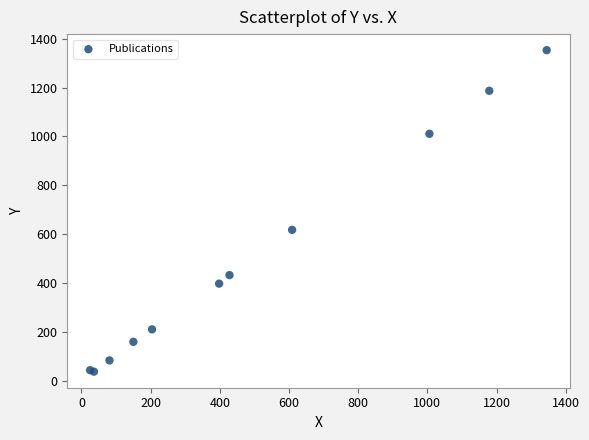

What Y value in the scatter plot is closest to 695?

618